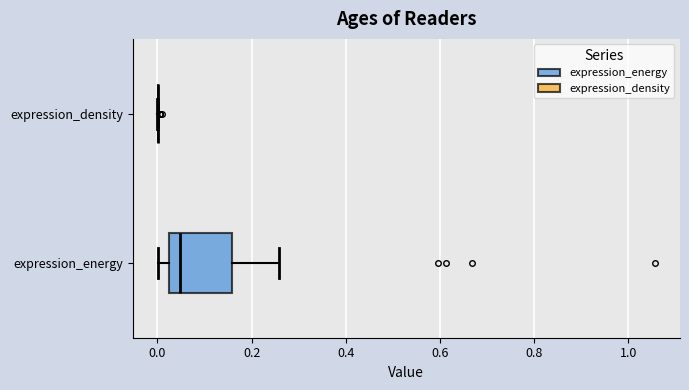

Where is the left edge of the box for expression_energy on the x-axis? The values are not printed on the chart, so give them approximately, as read against the axis.

0.02